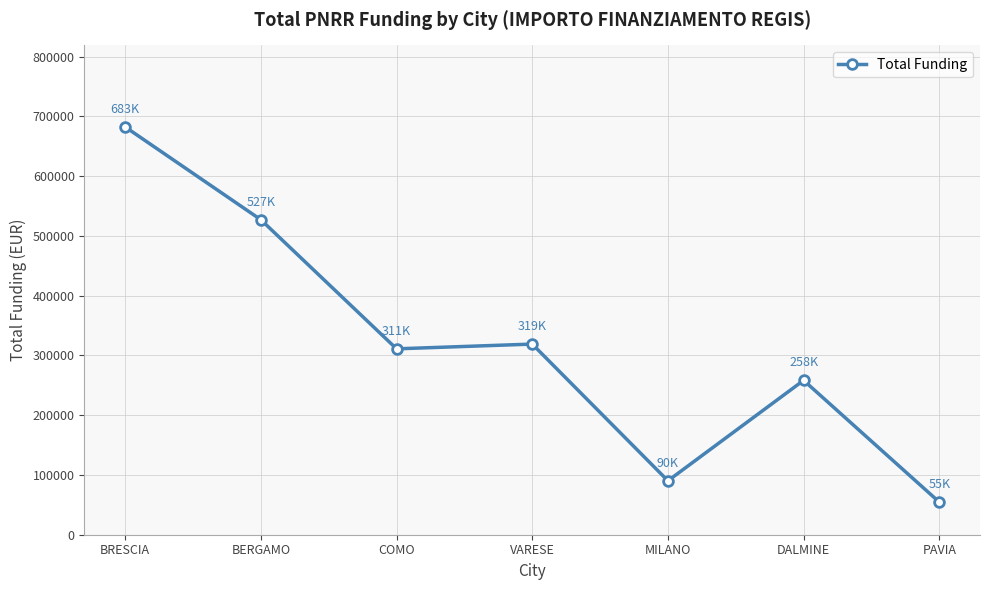

Count the number of data series in this chart.

1